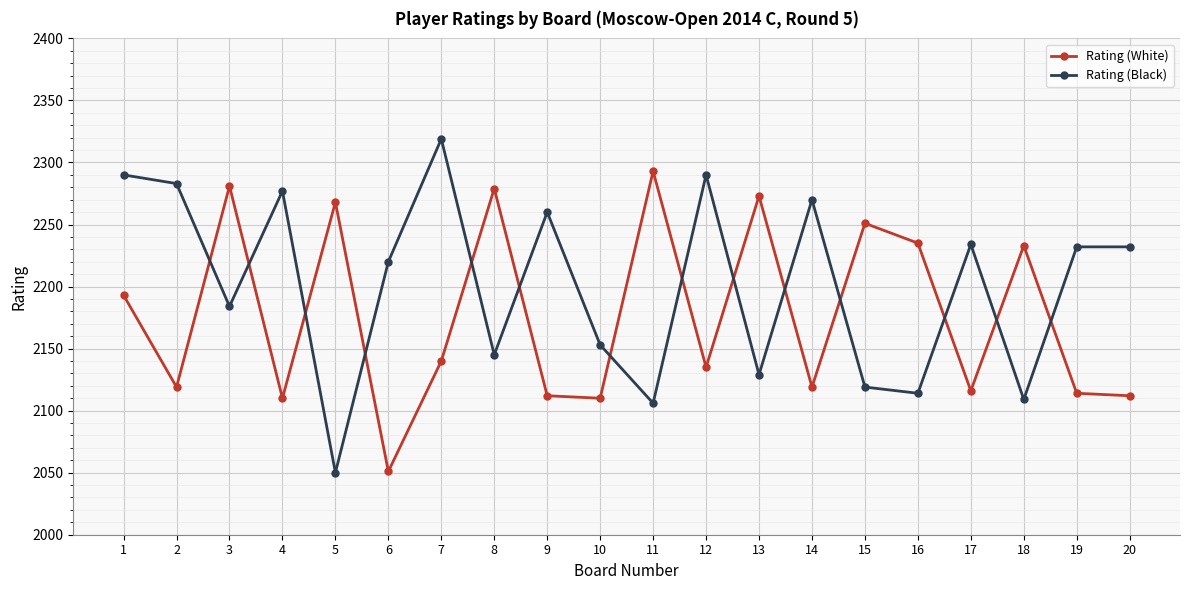

Where does the Rating (Black) series first go above 2232?

1